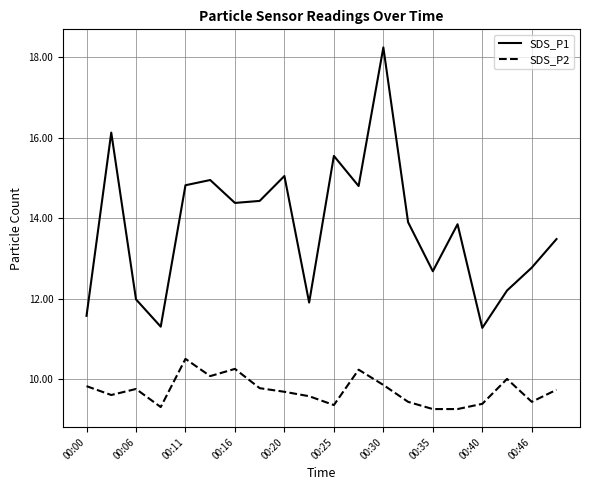

What is the maximum value for SDS_P2?

10.5